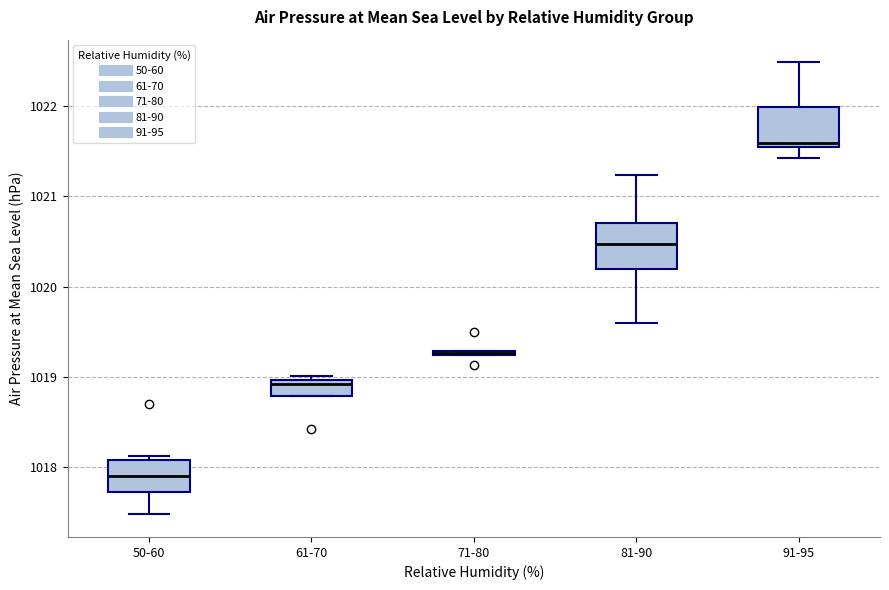

Where is the upper edge of the box for 61-70 on the y-axis? The values are not printed on the chart, so give them approximately, as read against the axis.

1019.0